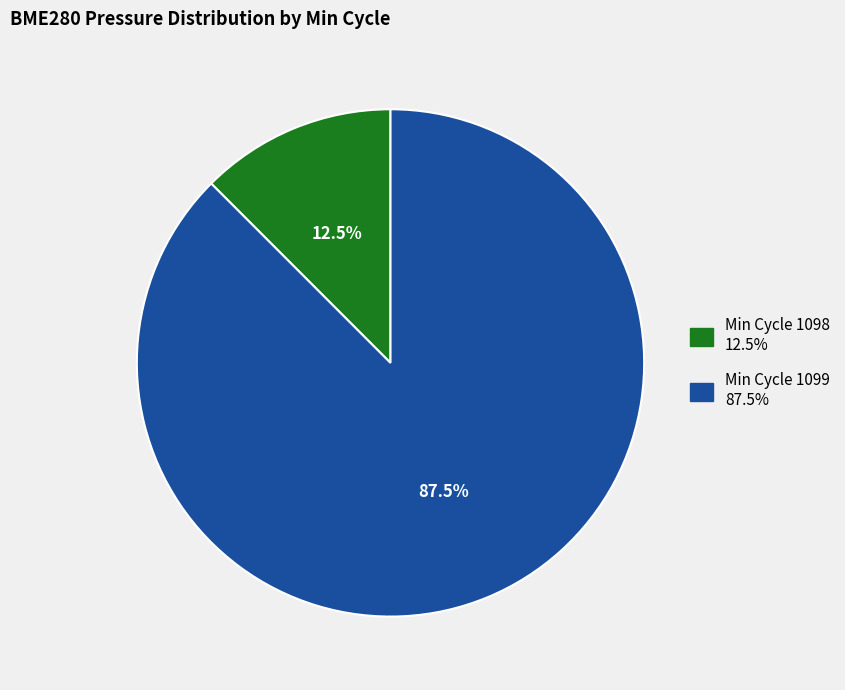

Is there any slice that represents more than half of the pie?

Yes